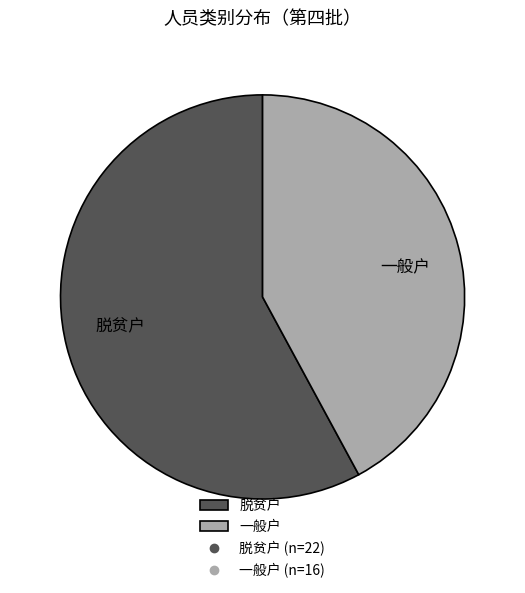

Is there any slice that represents more than half of the pie?

Yes